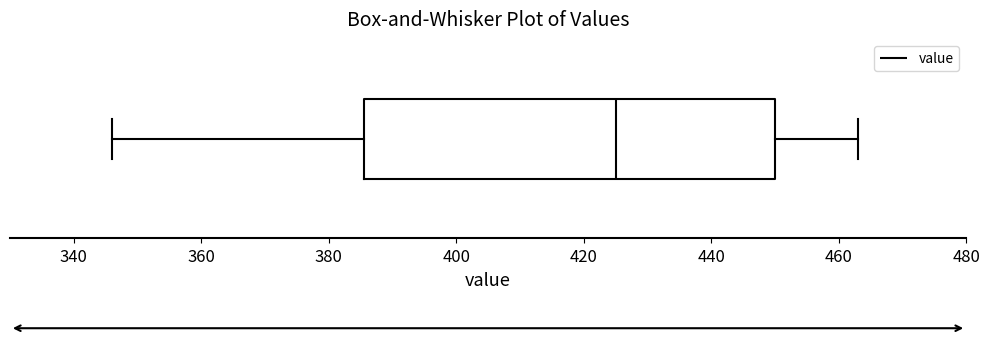

Read this box plot against the x-axis: the position of the median line, the range covered by the box, and the ends of both whiskers. The values are not printed on the chart, so give them approximately, as read against the axis.

median 426, box 386 to 450, whiskers 346 to 464